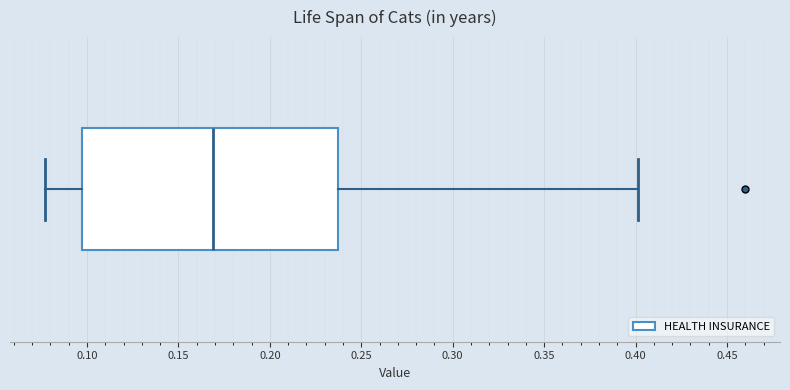

Read this box plot against the x-axis: the position of the median line, the range covered by the box, and the ends of both whiskers. The values are not printed on the chart, so give them approximately, as read against the axis.

median 0.170, box 0.100 to 0.235, whiskers 0.075 to 0.400